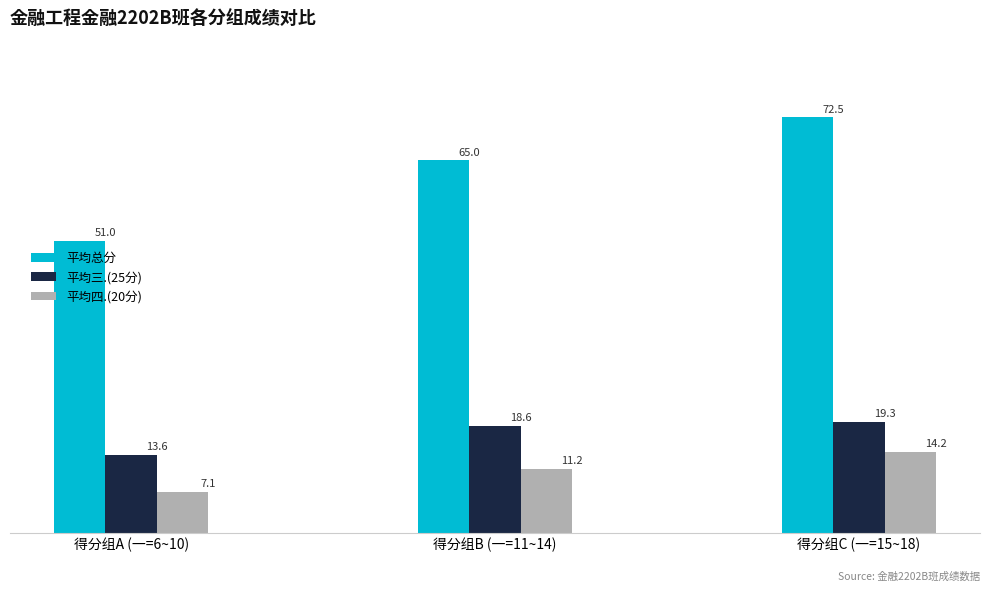

What is the sum of the 平均总分 values at 得分组B (一=11~14) and 得分组C (一=15~18)?

137.5